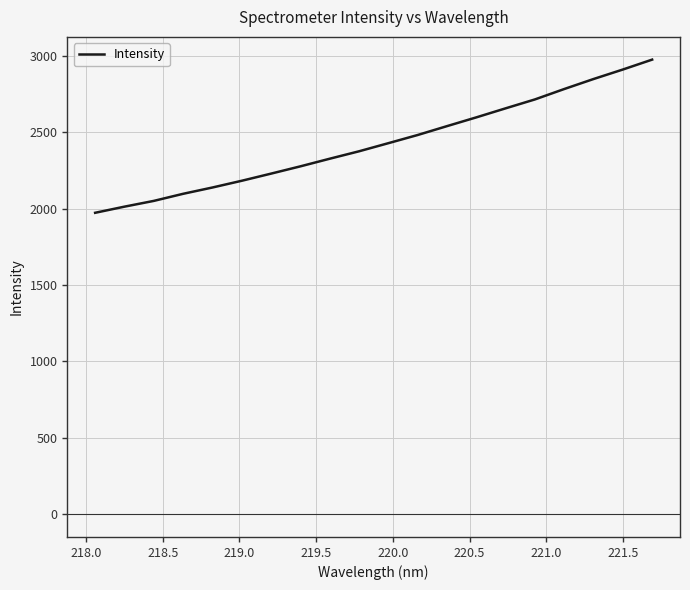

What is the minimum value shown in the chart?

1972.0